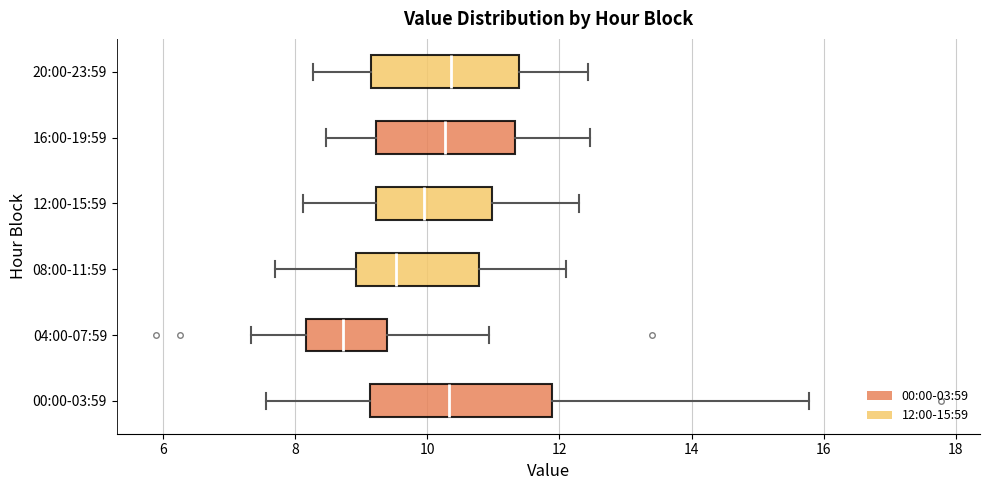

Which box has the furthest to the left median line?

04:00-07:59